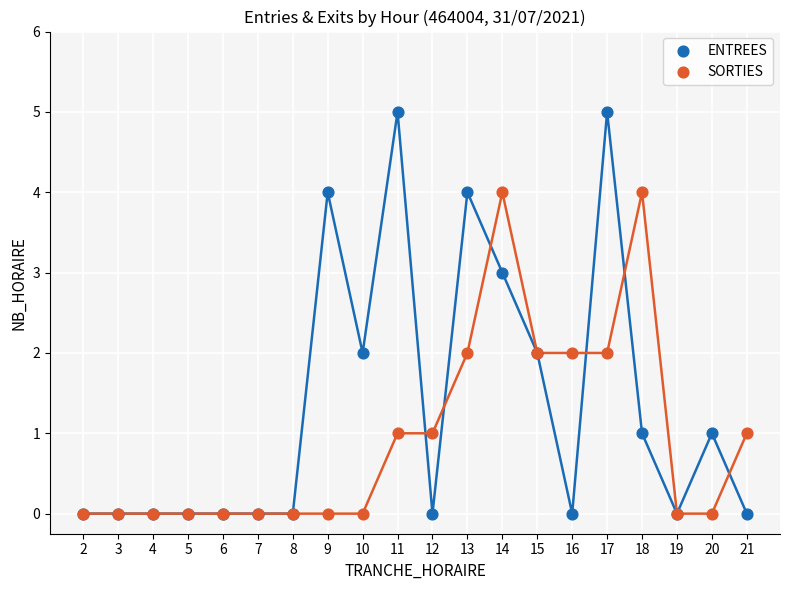

Which series has the largest Y range (max minus min)?

ENTREES